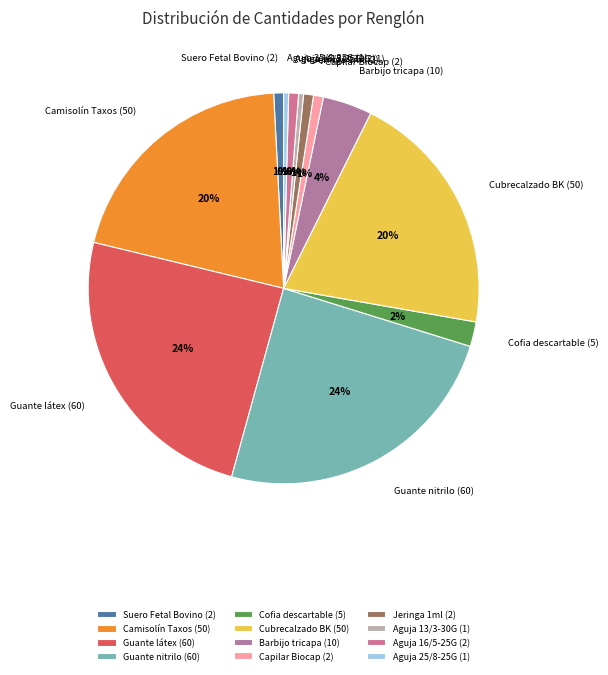

To the nearest percent, what is the difference between the largest and smallest slice percentages?

24%